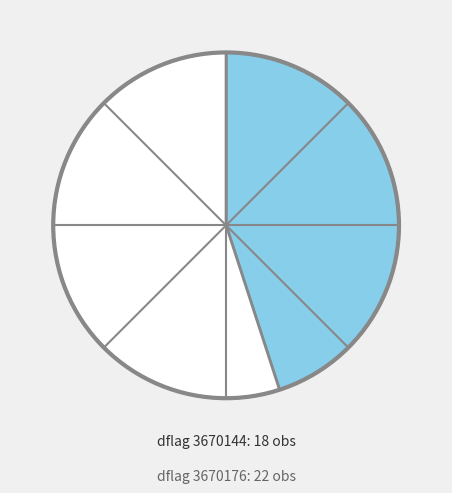

How many segments does this pie chart have?

2